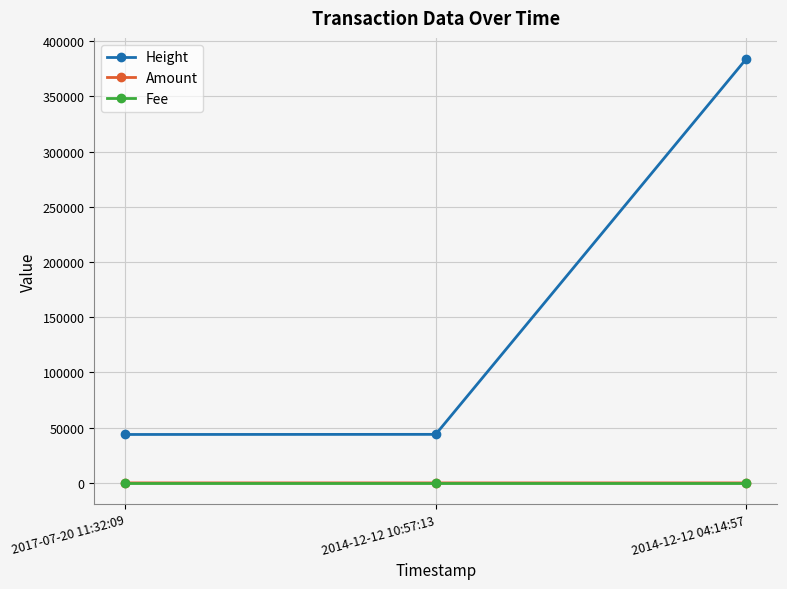

What is the label of the 1st point from the right?

2014-12-12 04:14:57